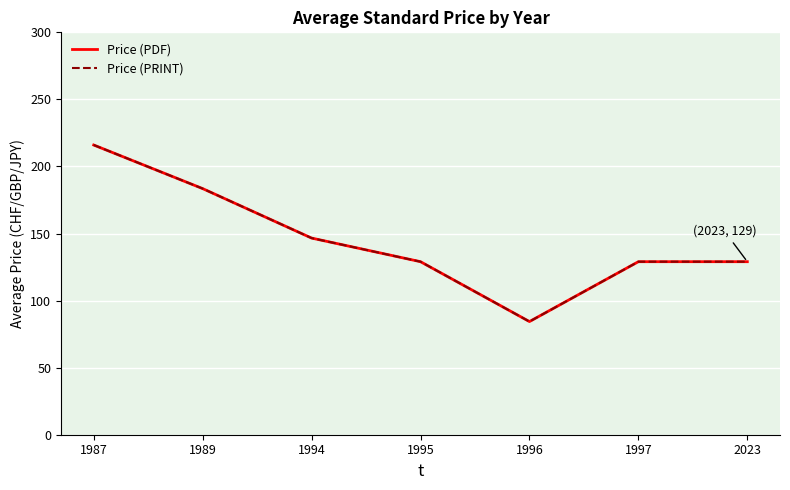

True or false: Price (PDF) and Price (PRINT) intersect in this chart.

False